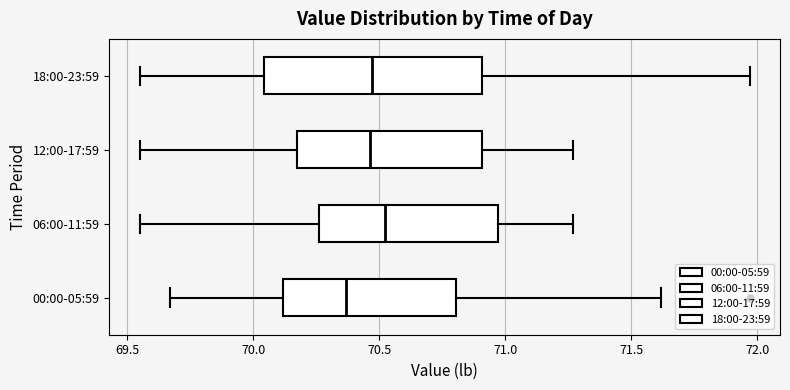

Reading bottom to top, read every box against the x-axis: the position of its median line, the range the box covers, and the ends of its whiskers. The values are not printed on the chart, so give them approximately, as read against the axis.

00:00-05:59: median 70.35, box 70.10 to 70.80, whiskers 69.65 to 71.60
06:00-11:59: median 70.55, box 70.25 to 70.95, whiskers 69.55 to 71.25
12:00-17:59: median 70.45, box 70.20 to 70.90, whiskers 69.55 to 71.25
18:00-23:59: median 70.45, box 70.05 to 70.90, whiskers 69.55 to 71.95